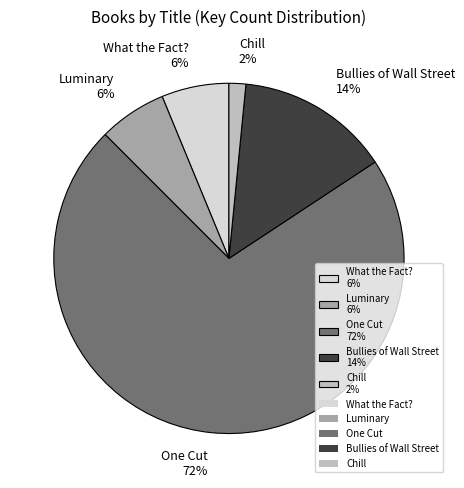

What percentage is the One Cut slice, to the nearest percent?

72%